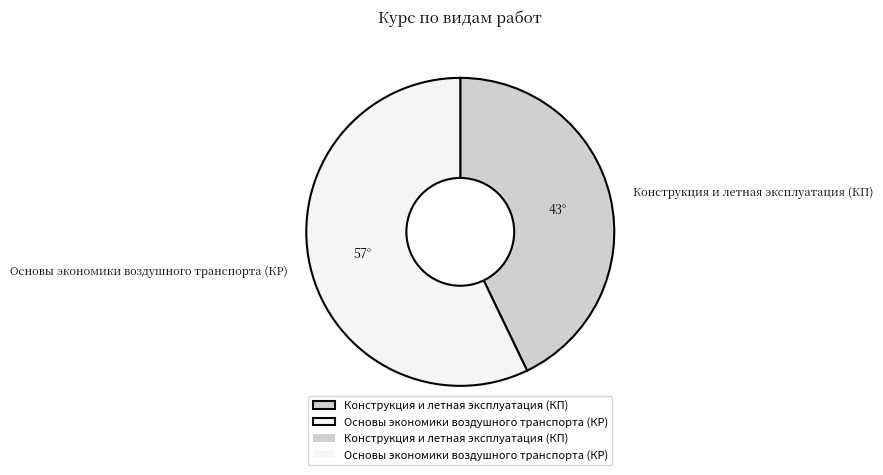

Is the sum of Конструкция и летная эксплуатация (КП) and Основы экономики воздушного транспорта (КР) greater than half?

Yes